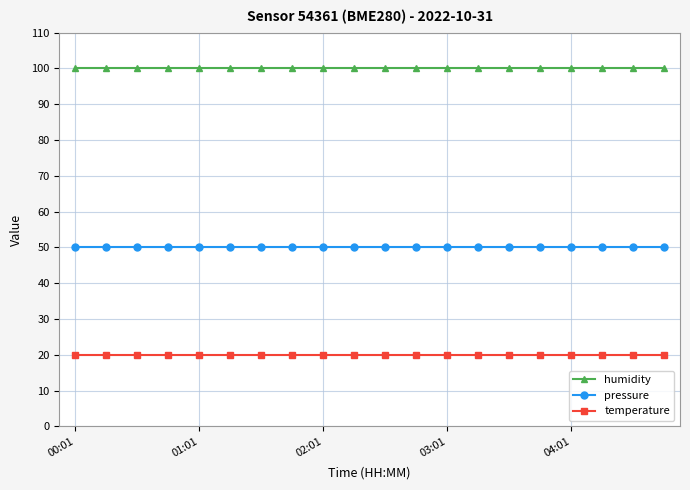

Rank the series by their maximum value, from highest to lowest.

humidity, pressure, temperature